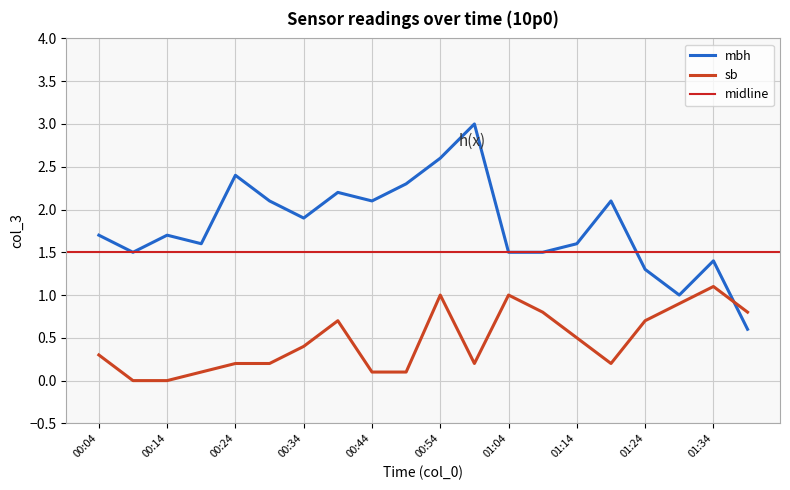

What is the difference between the second highest and second lowest values in the sb series?

1.0